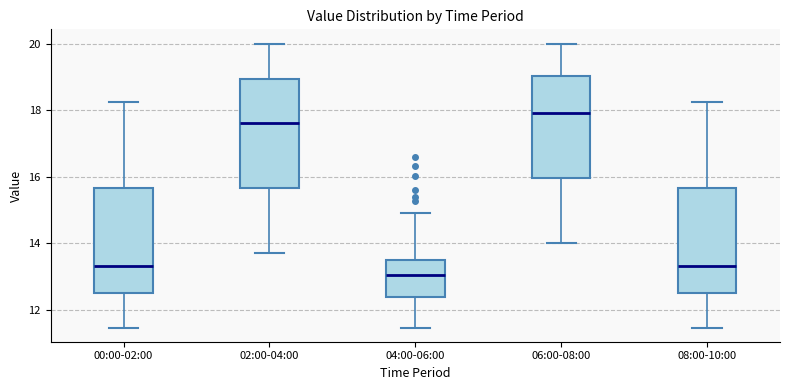

Which box's median line is the highest?

06:00-08:00